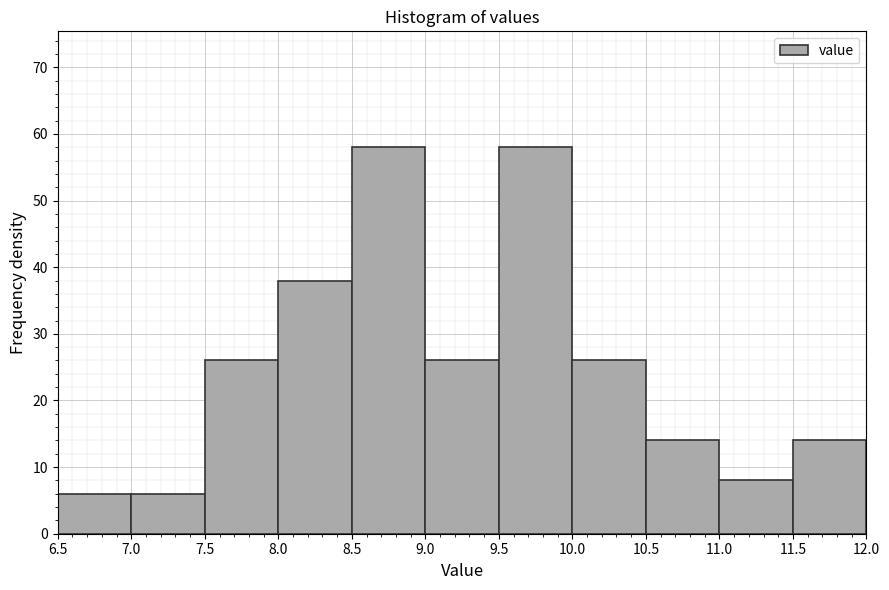

Reading left to right, transcribe this chart: for each bar, give the range it covers on the x-axis and its height. The values are not printed on the chart, so give them approximately, as read against the axis.

6.5 to 7.0: 6
7.0 to 7.5: 6
7.5 to 8.0: 26
8.0 to 8.5: 38
8.5 to 9.0: 58
9.0 to 9.5: 26
9.5 to 10.0: 58
10.0 to 10.5: 26
10.5 to 11.0: 14
11.0 to 11.5: 8
11.5 to 12.0: 14